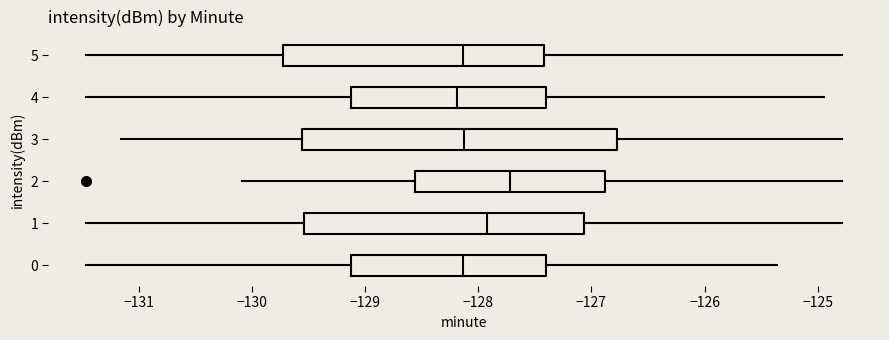

Comparing the boxes themselves (not the whiskers), which one is the widest?

3